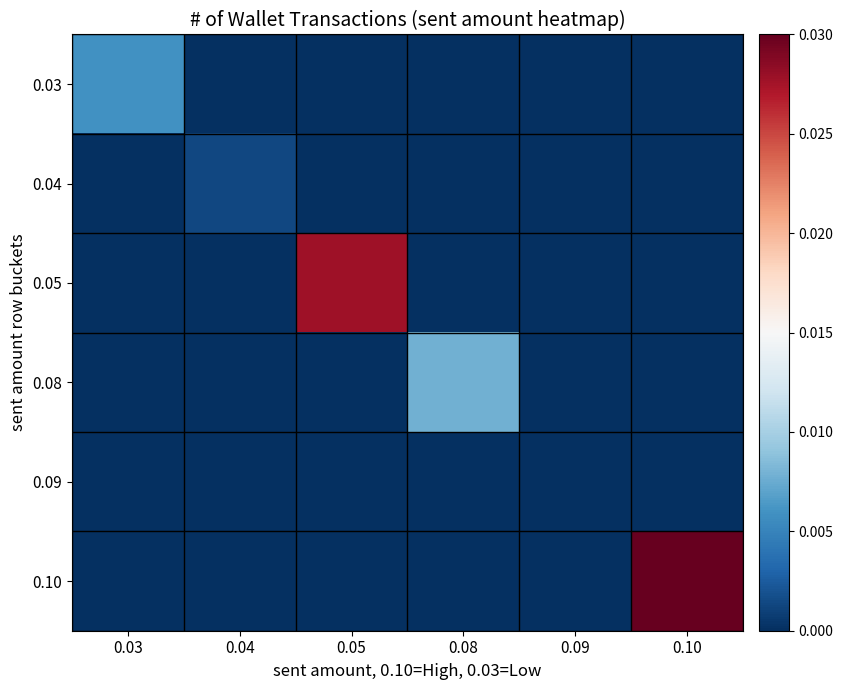

Which series changed the most between 0.04 and 0.05?

0.05